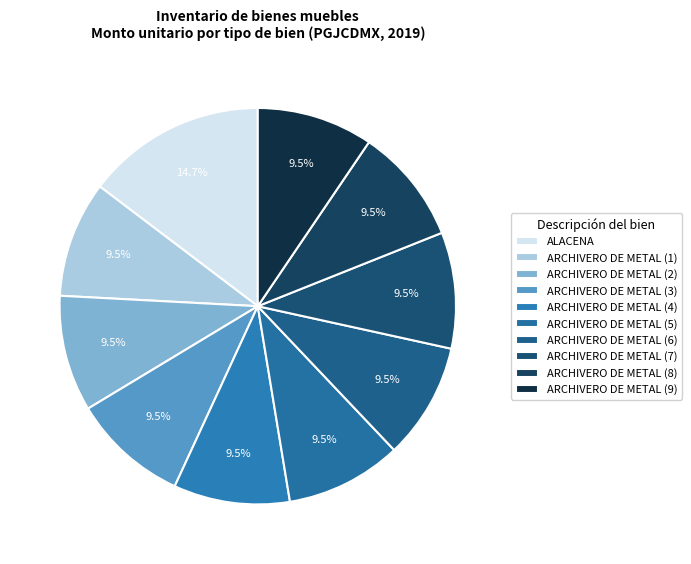

What percentage is the ARCHIVERO DE METAL (4) slice, to the nearest percent?

9%